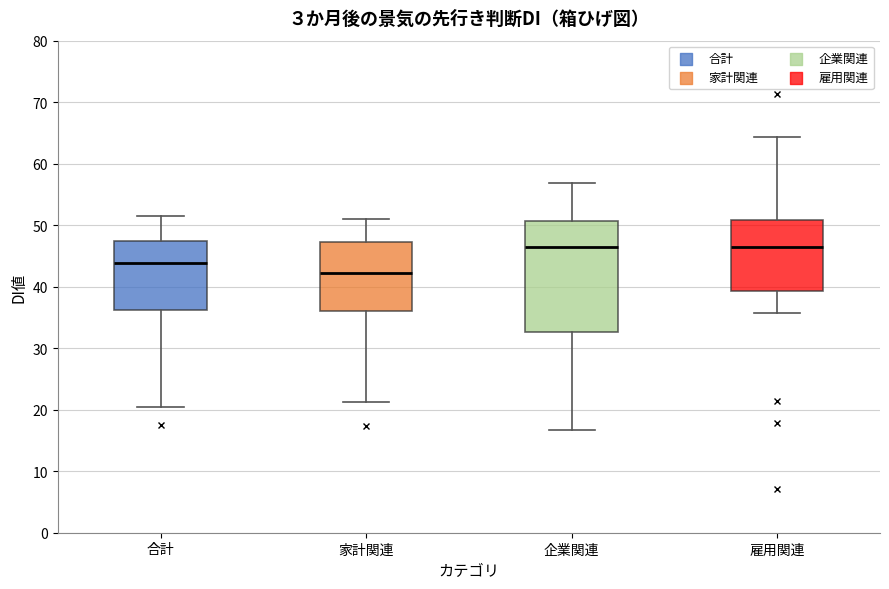

Reading left to right, read every box against the y-axis: the position of its median line, the range the box covers, and the ends of its whiskers. The values are not printed on the chart, so give them approximately, as read against the axis.

合計: median 44, box 36 to 47, whiskers 21 to 52
家計関連: median 42, box 36 to 47, whiskers 21 to 51
企業関連: median 47, box 33 to 51, whiskers 17 to 57
雇用関連: median 46, box 39 to 51, whiskers 36 to 64